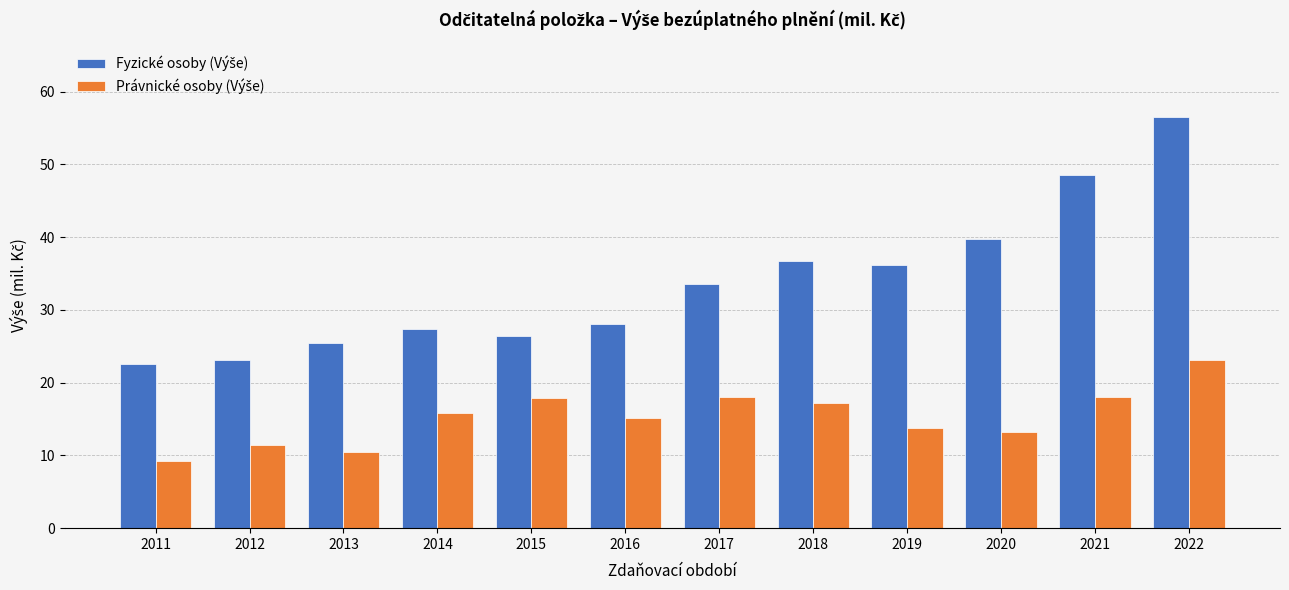

At which category does the chart reach its peak across all series?

2022